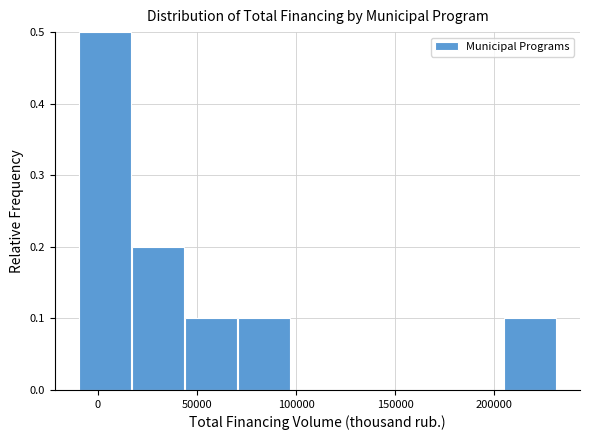

Over which range of the x-axis is the bar tallest?

-10000 to 15000